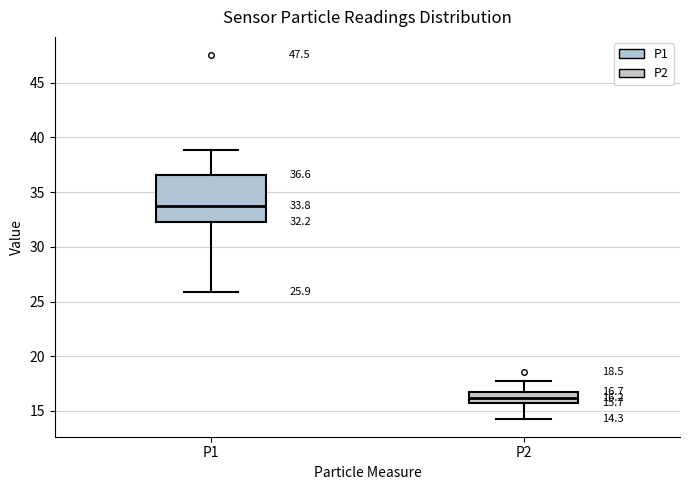

Comparing the boxes themselves (not the whiskers), which one is the tallest?

P1